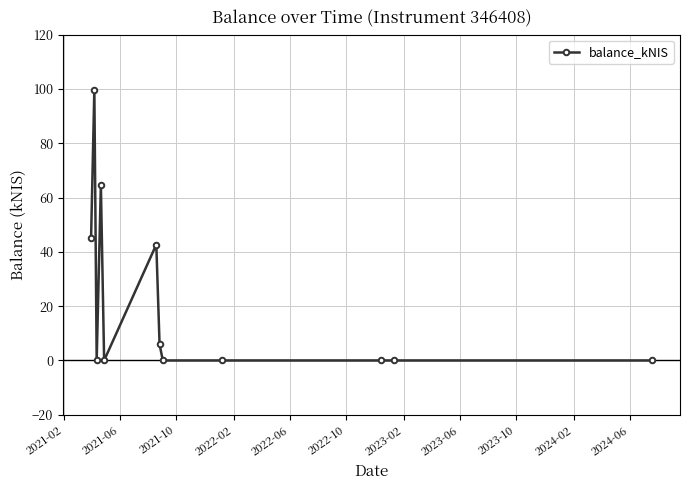

What is the sum of all values?

258.3